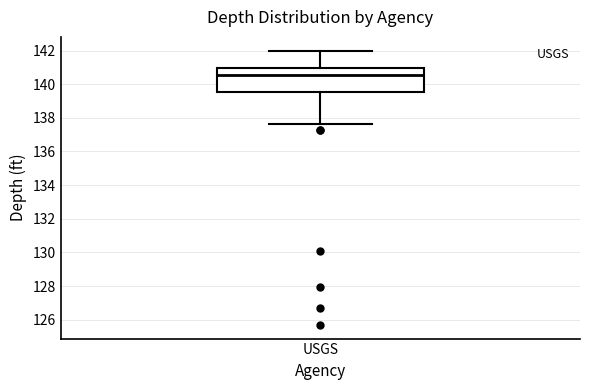

Transcribe this box plot: give where the median line is, the range the box spans, and where the two whiskers end, as read against the y-axis. The values are not printed on the chart, so give them approximately, as read against the axis.

median 140.6, box 139.6 to 141.0, whiskers 137.6 to 142.0